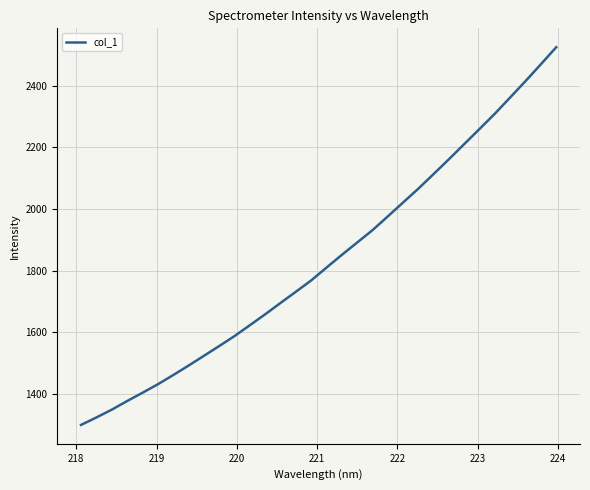

Does the chart have visible grid lines?

Yes